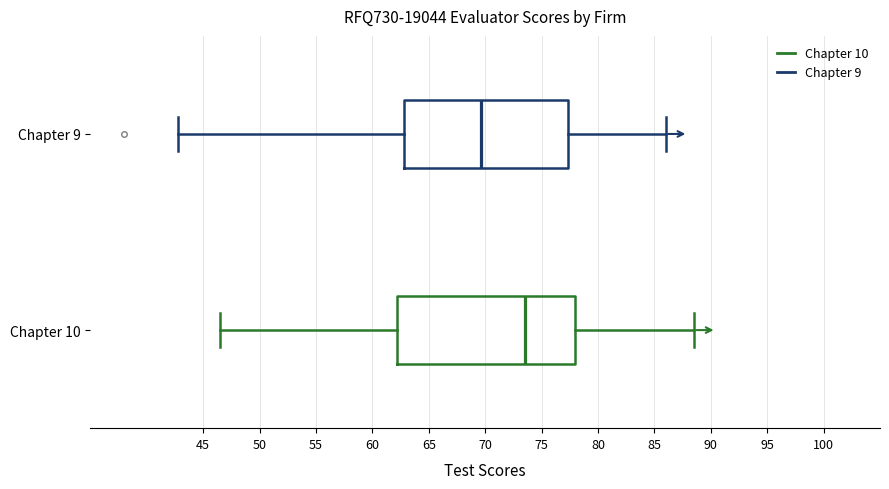

Where does the right whisker of the box for Chapter 9 end on the x-axis? The values are not printed on the chart, so give them approximately, as read against the axis.

86.0